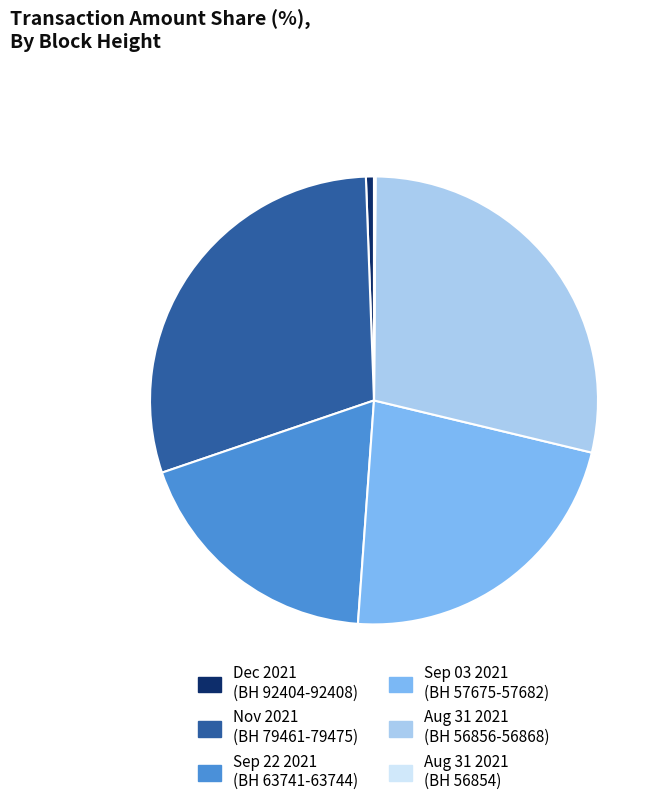

What is the ratio of the value at Sep 22 2021 (BH 63741-63744) to the value at Nov 2021 (BH 79461-79475)?

0.6